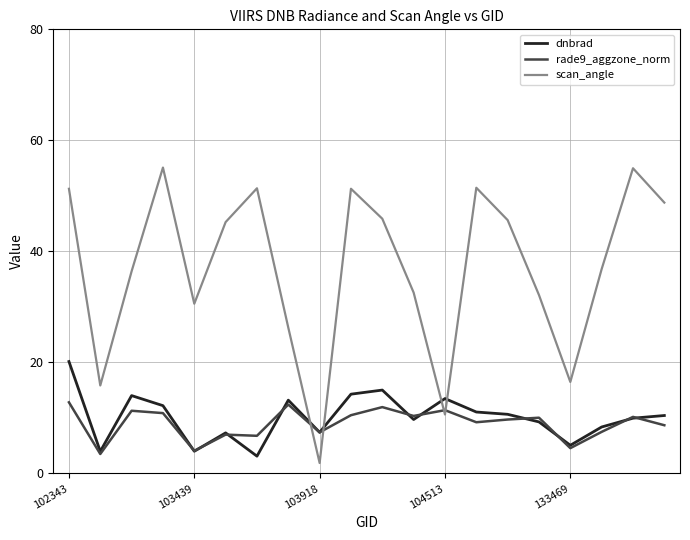

Which series has the widest spread of values?

scan_angle